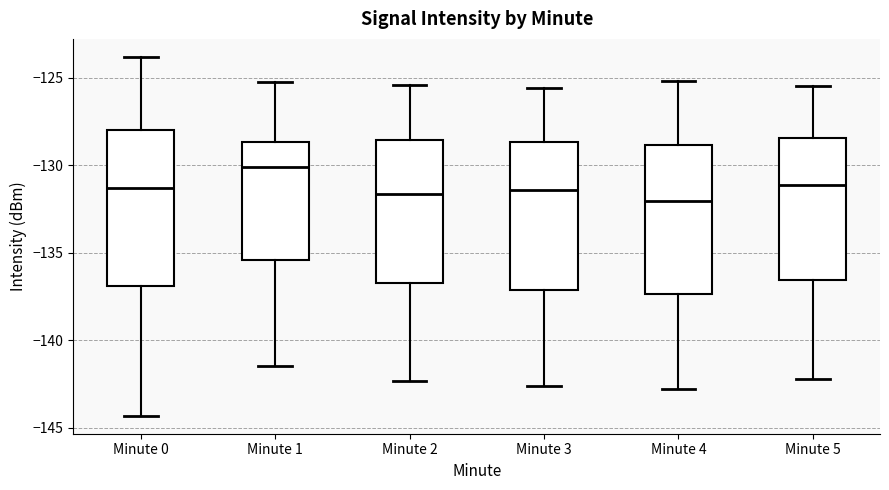

Which box's median line is the highest?

Minute 1